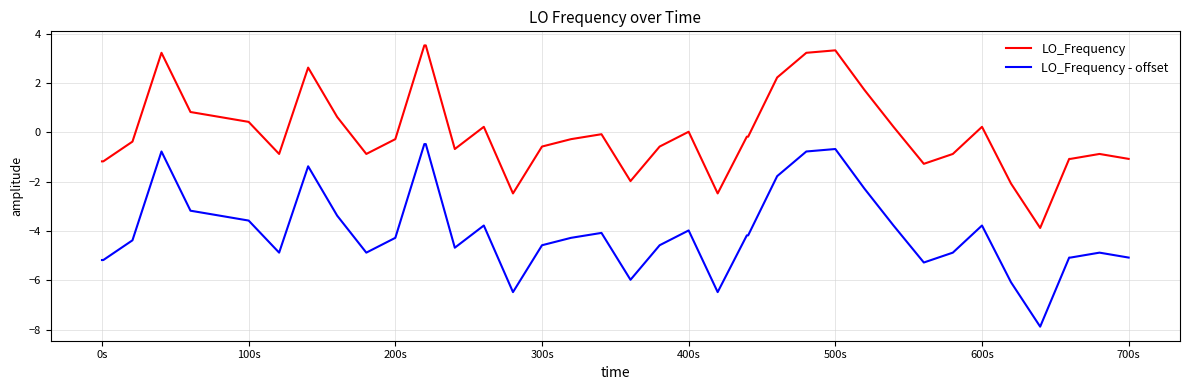

List the series in order of their peak value, highest first.

LO_Frequency, LO_Frequency - offset